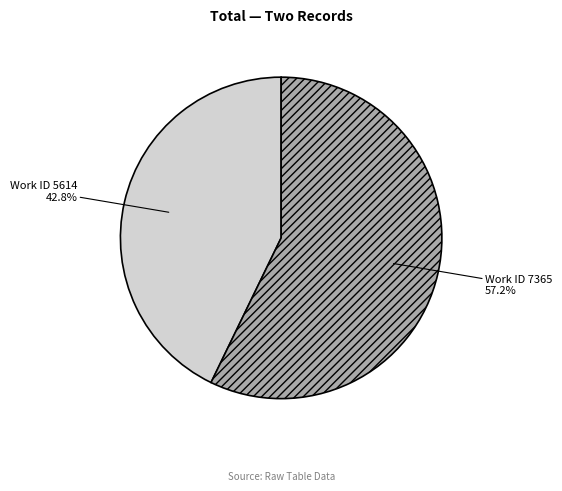

Is Work ID 5614 42.8% the majority of the pie?

No